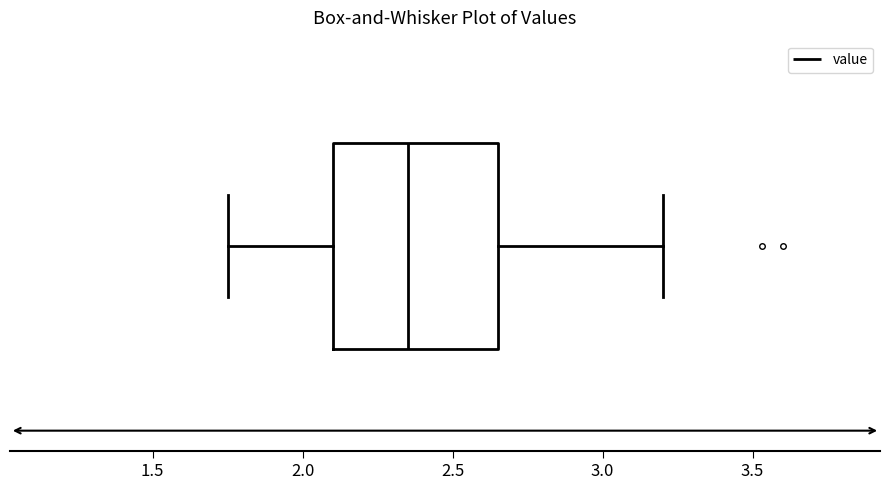

Transcribe this box plot: give where the median line is, the range the box spans, and where the two whiskers end, as read against the x-axis. The values are not printed on the chart, so give them approximately, as read against the axis.

median 2.35, box 2.10 to 2.65, whiskers 1.75 to 3.20